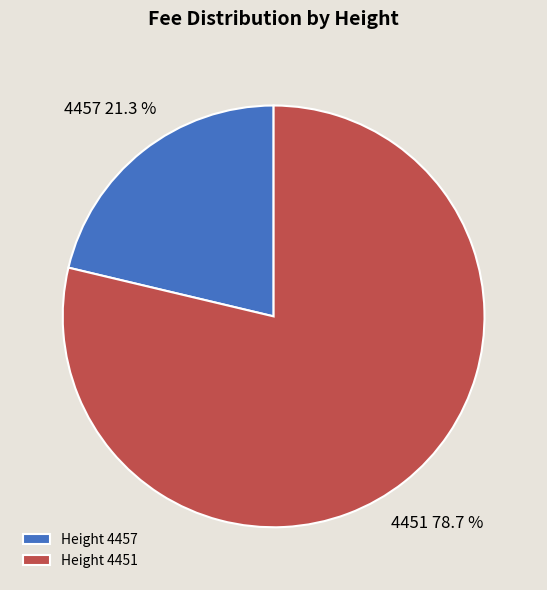

To the nearest percent, what percentage of the pie is 4457?

21%